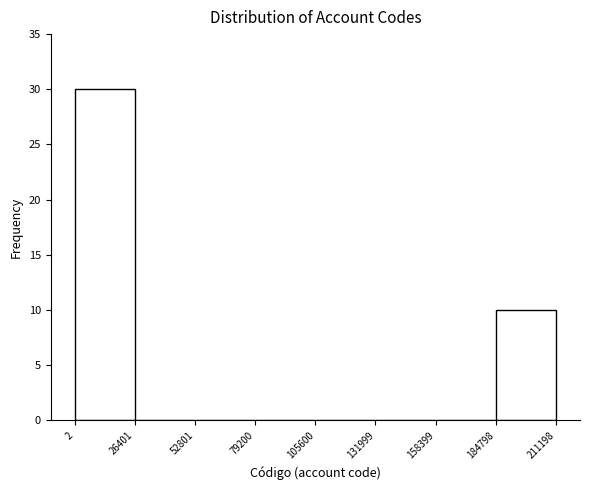

Reading left to right, list every bar in this chart as the range it spans on the x-axis followed by its height. The values are not printed on the chart, so give them approximately, as read against the axis.

2 to 26401: 30
26401 to 52801: 0
52801 to 79200: 0
79200 to 105600: 0
105600 to 131999: 0
131999 to 158399: 0
158399 to 184798: 0
184798 to 211198: 10